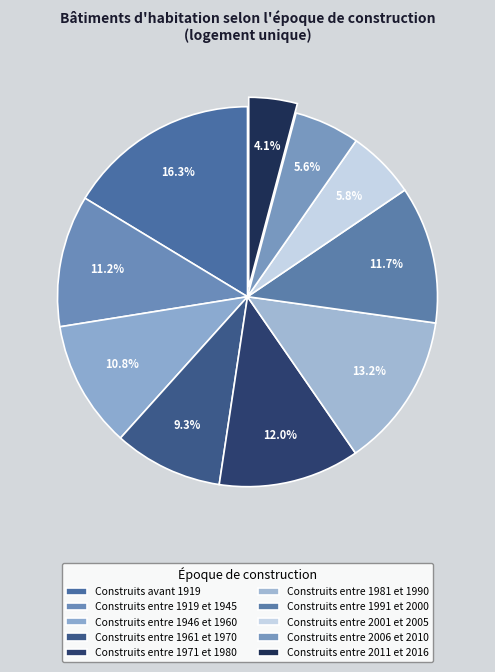

How many segments does this pie chart have?

10